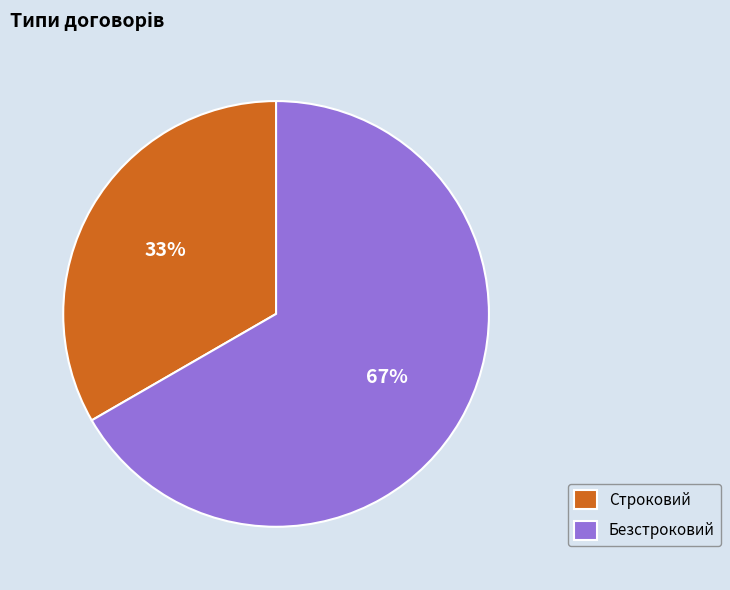

Combined, do Безстроковий and Строковий account for over 50%?

Yes